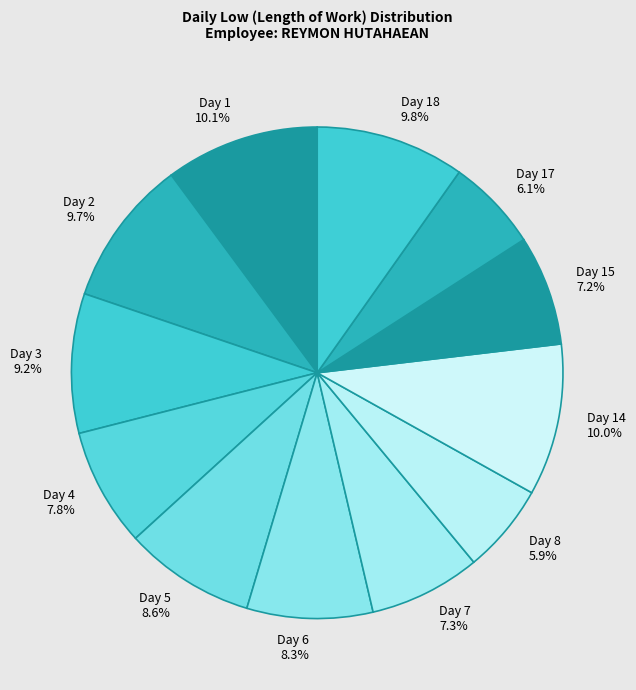

Count the number of slices in the pie.

12